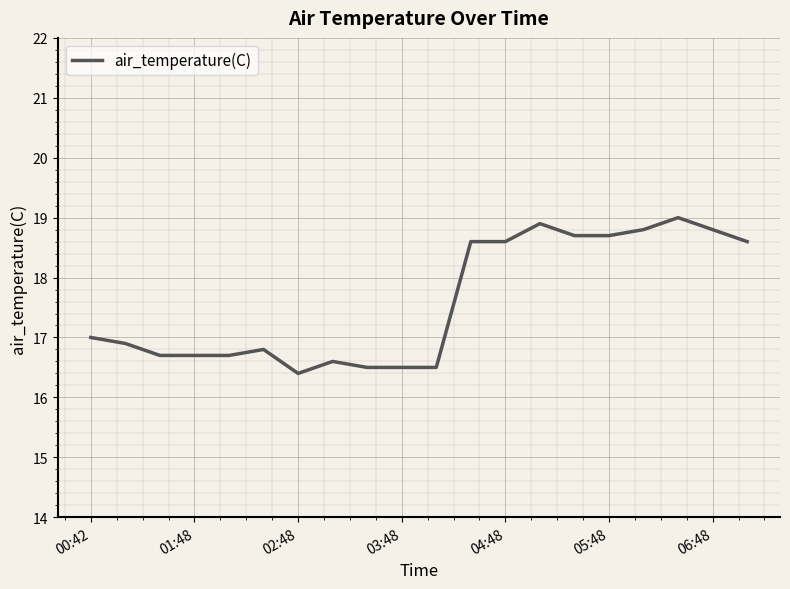

What is the greatest value displayed?

19.0